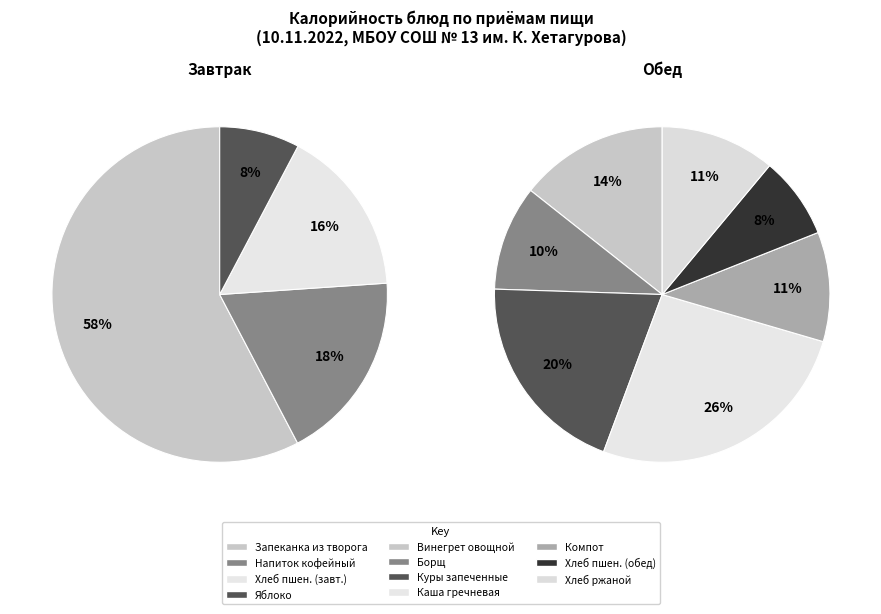

Combined, do Каша гречневая and Борщ со свежей капусты account for over 50%?

No